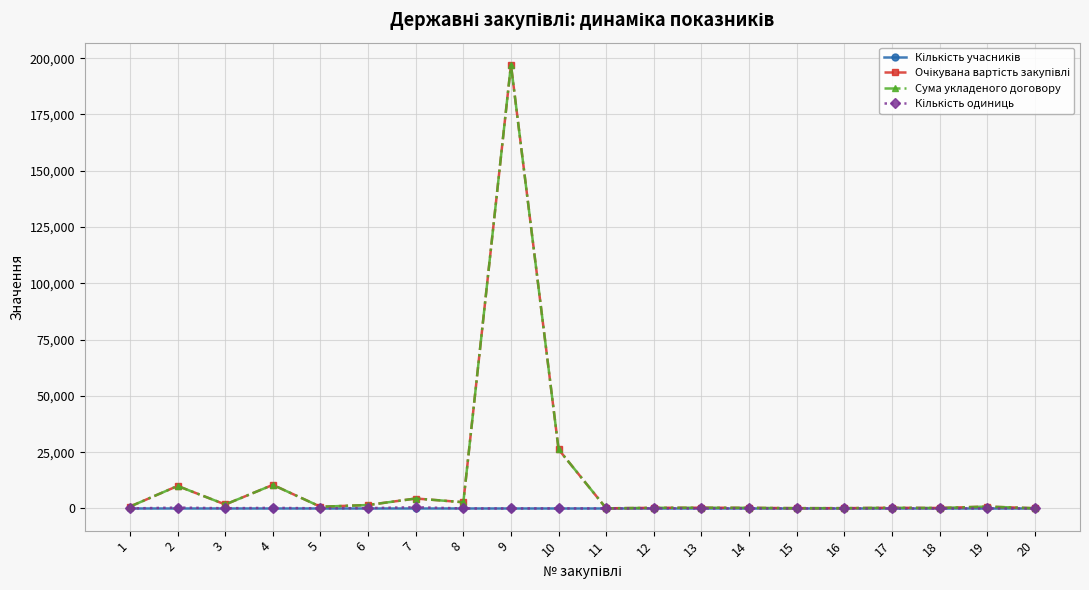

In Сума укладеного договору, how many points are higher than both neighbors (excluding endpoints)?

7